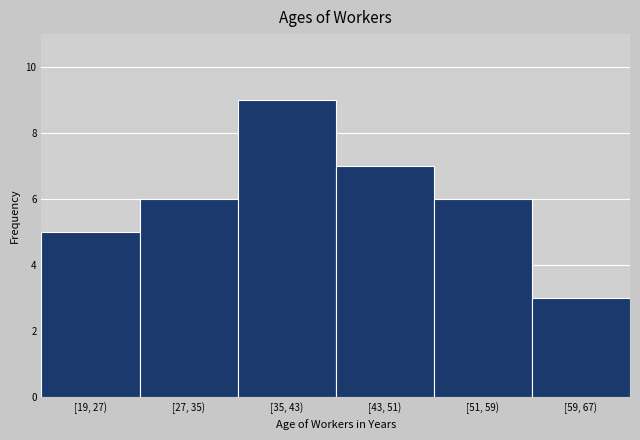

Reading right to left, extract all data points from this chart.

[59, 67)=3	[51, 59)=6	[43, 51)=7	[35, 43)=9	[27, 35)=6	[19, 27)=5